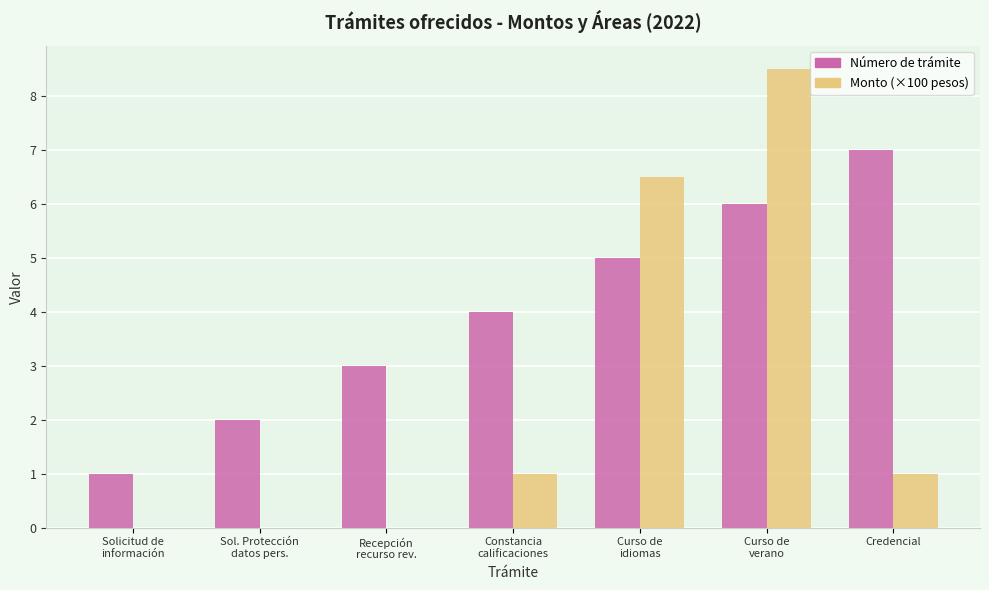

How many series are shown in this chart?

2